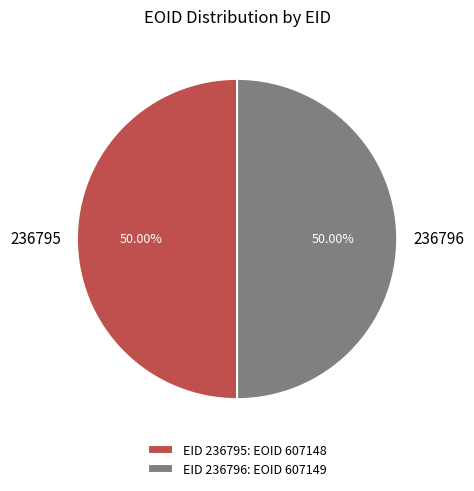

To the nearest percent, what portion does 236796 represent?

50%